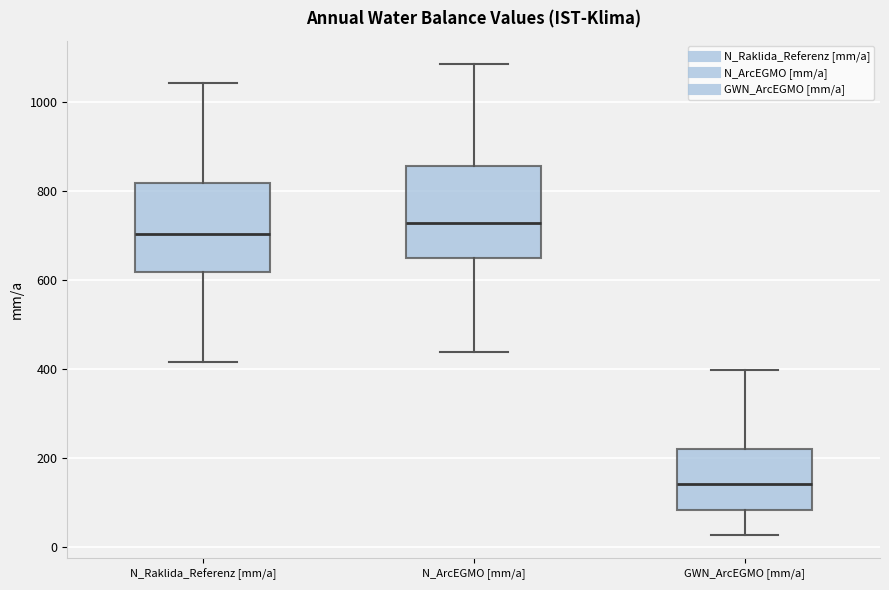

Which box has the lowest median line?

GWN_ArcEGMO [mm/a]